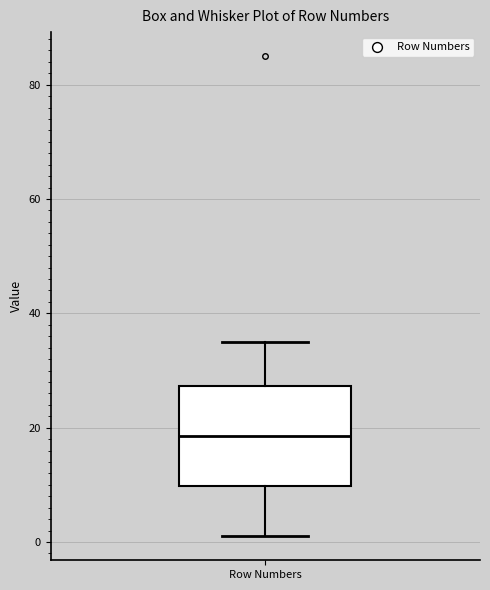

Where is the lower edge of the box for Row Numbers on the y-axis? The values are not printed on the chart, so give them approximately, as read against the axis.

10